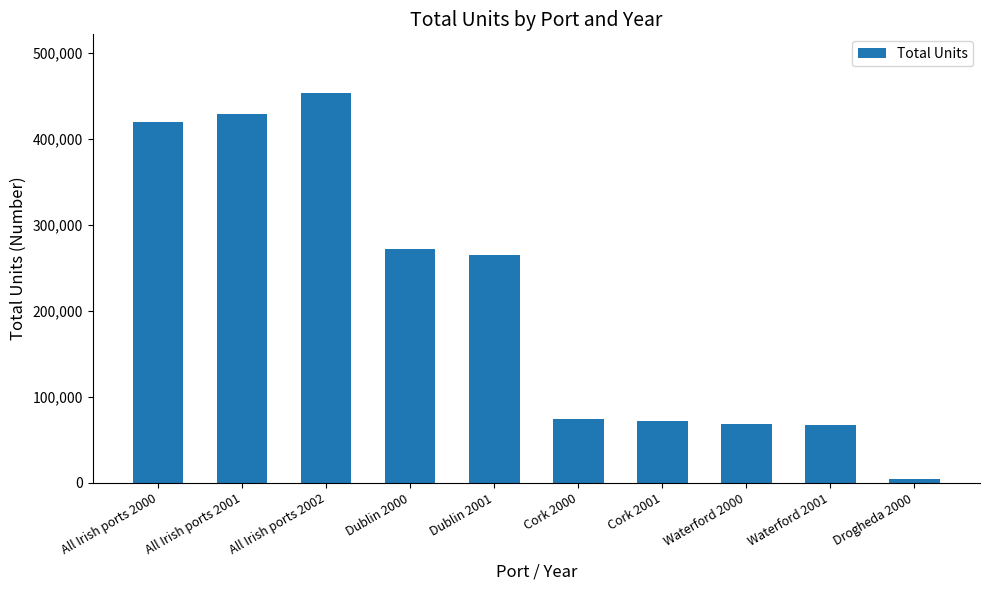

Between Drogheda 2000 and All Irish ports 2001, which is larger?

All Irish ports 2001